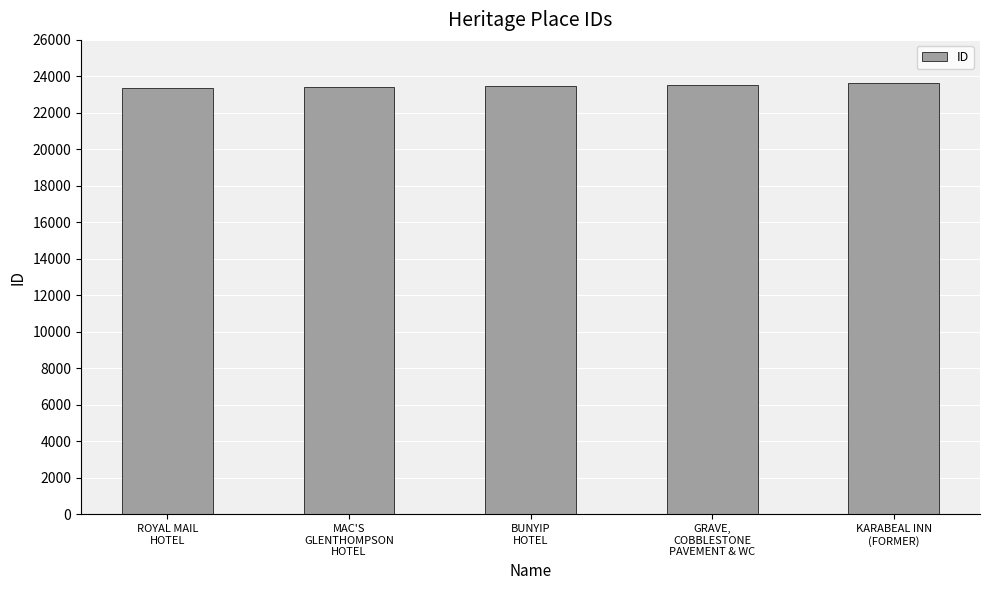

What is the smallest value displayed?

23352